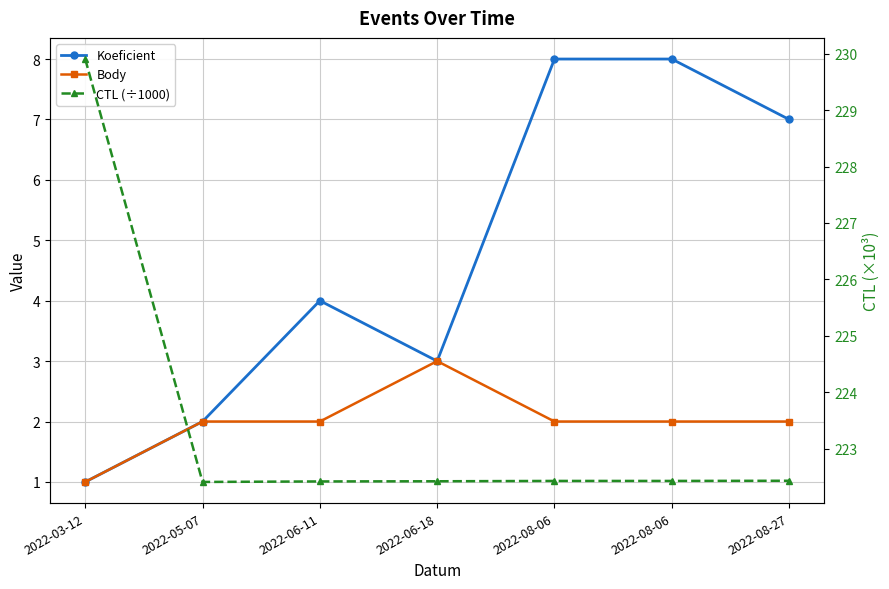

At which label is Body closest to 2?

2022-05-07